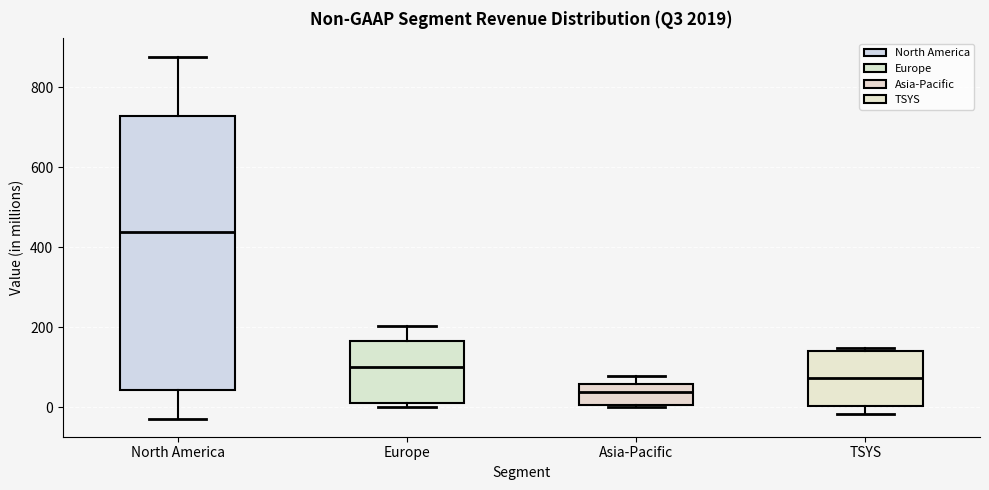

Reading left to right, read every box against the y-axis: the position of its median line, the range the box covers, and the ends of its whiskers. The values are not printed on the chart, so give them approximately, as read against the axis.

North America: median 440, box 40 to 720, whiskers -20 to 880
Europe: median 100, box 0 to 160, whiskers 0 (just below the box's lower edge) to 200
Asia-Pacific: median 40, box 0 to 60, whiskers 0 to 80
TSYS: median 80, box 0 to 140, whiskers -20 to 140